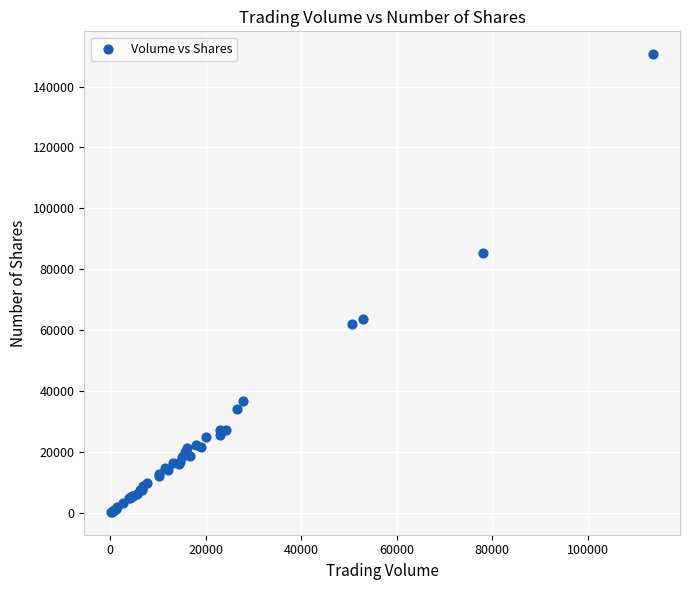

What Y value in the scatter plot is closest to 75471?

85272